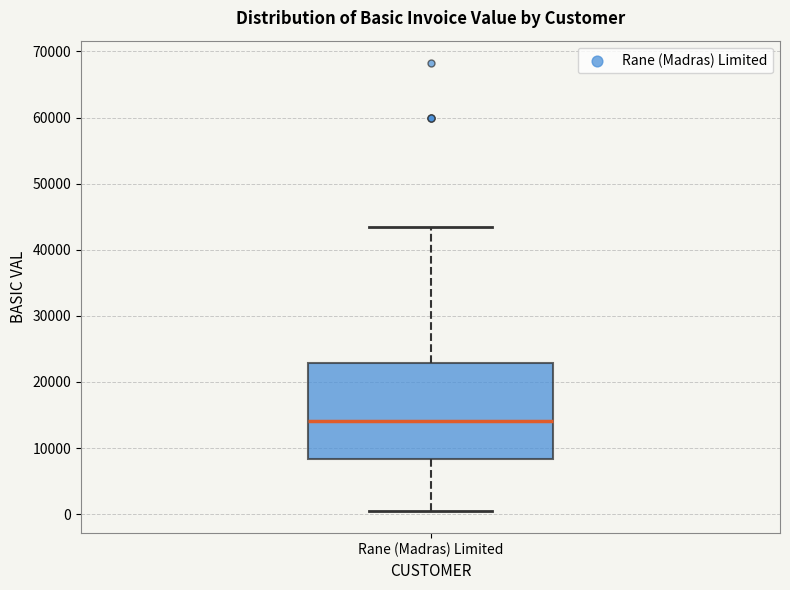

Transcribe this box plot: give where the median line is, the range the box spans, and where the two whiskers end, as read against the y-axis. The values are not printed on the chart, so give them approximately, as read against the axis.

median 14000, box 8000 to 23000, whiskers 1000 to 43000